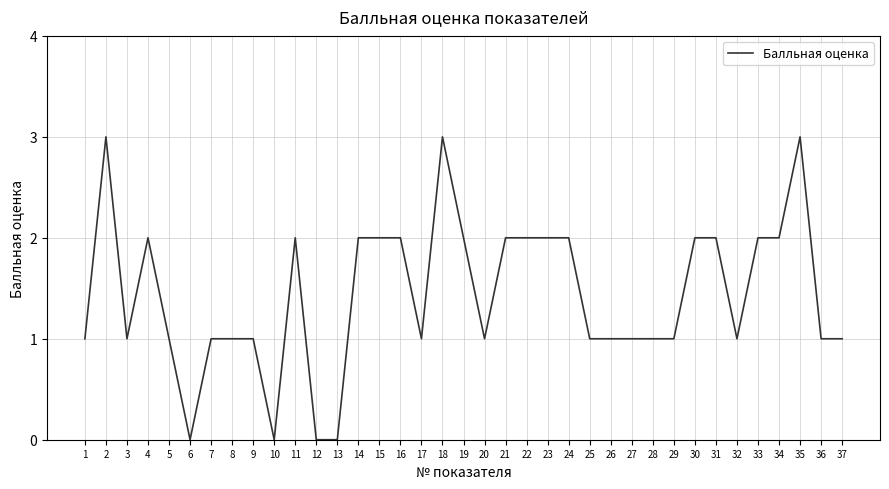

What is the difference between the maximum and minimum values?

3